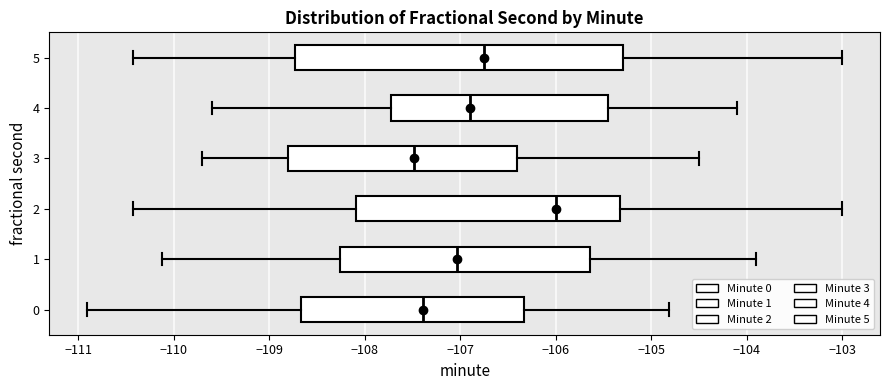

Reading bottom to top, read every box against the x-axis: the position of its median line, the range the box covers, and the ends of its whiskers. The values are not printed on the chart, so give them approximately, as read against the axis.

0: median -107.4, box -108.7 to -106.3, whiskers -110.9 to -104.8
1: median -107.0, box -108.3 to -105.6, whiskers -110.1 to -103.9
2: median -106.0, box -108.1 to -105.3, whiskers -110.4 to -103.0
3: median -107.5, box -108.8 to -106.4, whiskers -109.7 to -104.5
4: median -106.9, box -107.7 to -105.4, whiskers -109.6 to -104.1
5: median -106.8, box -108.7 to -105.3, whiskers -110.4 to -103.0